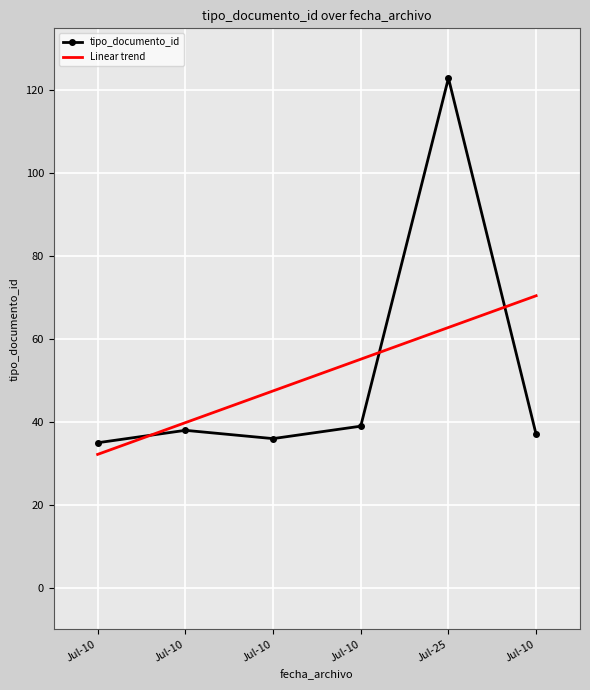

What are all the series names shown in the legend?

tipo_documento_id, Linear trend